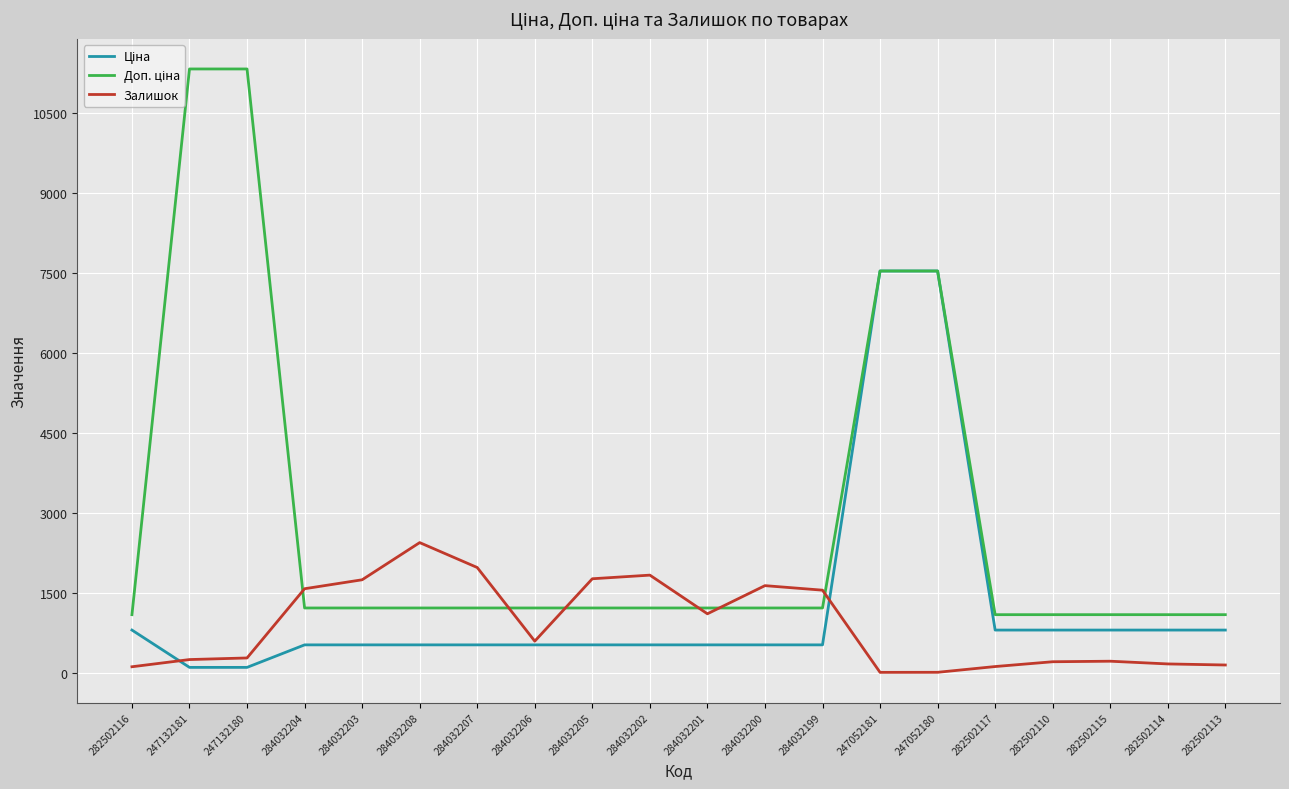

Is it true that Залишок equals 1080.0 at 284032203?

False